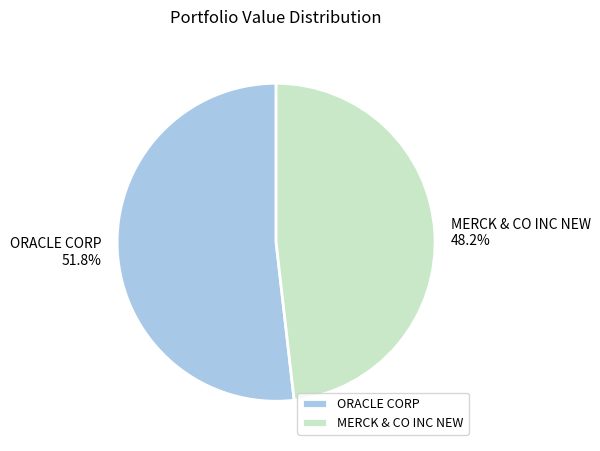

Which slice represents more than half of the pie?

ORACLE CORP